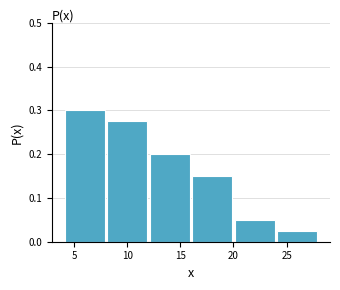

Reading left to right, list every bar in this chart as the range it spans on the x-axis followed by its height. The values are not printed on the chart, so give them approximately, as read against the axis.

4 to 8: 0.30
8 to 12: 0.28
12 to 16: 0.20
16 to 20: 0.15
20 to 24: 0.05
24 to 28: 0.03